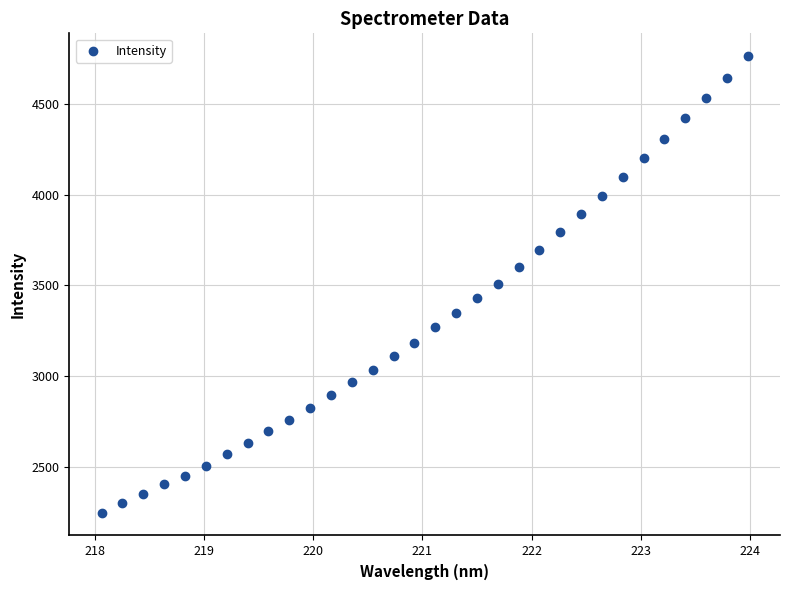

What is the range of X values (max minus min)?

5.9